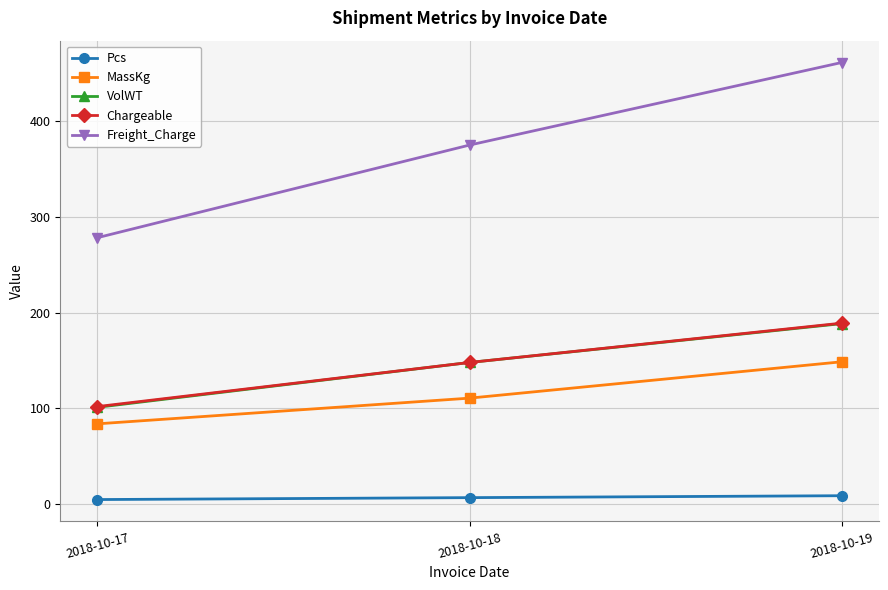

Is this an area chart (filled region under the line)?

No